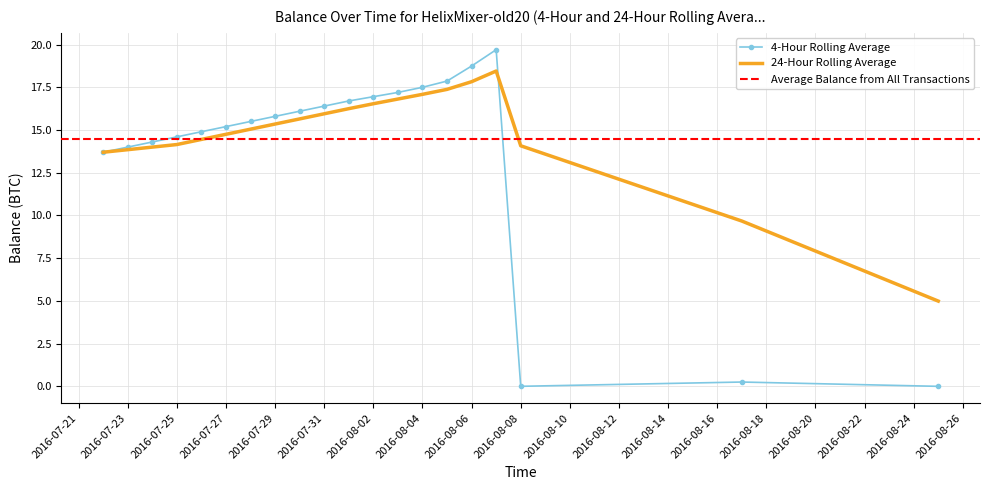

How many positive values does the received series have?

19